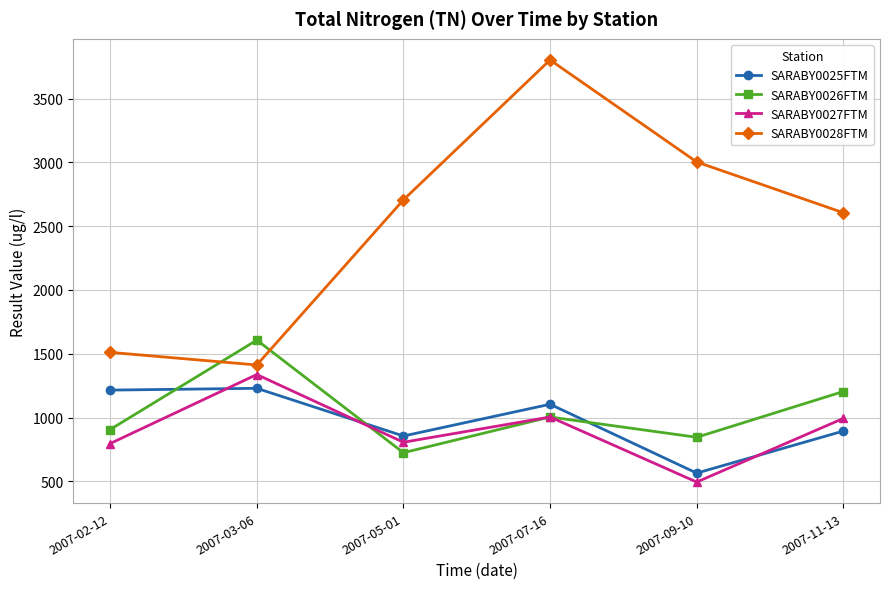

At which label is SARABY0028FTM closest to 2608?

2007-11-13